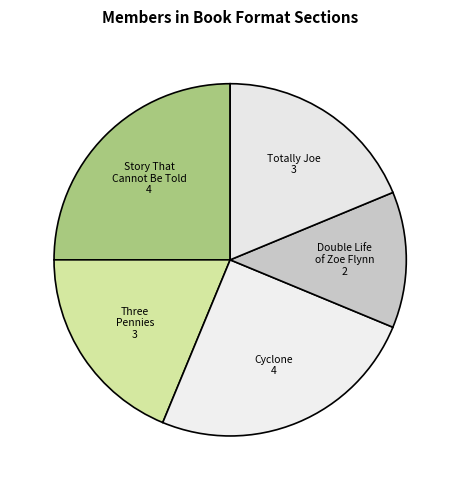

Is it true that Totally Joe is 12% of the pie?

False